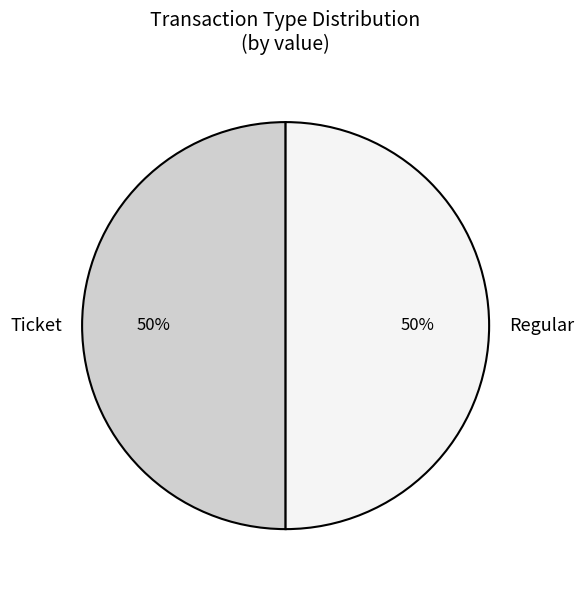

Is it true that Regular is 50% of the pie?

True